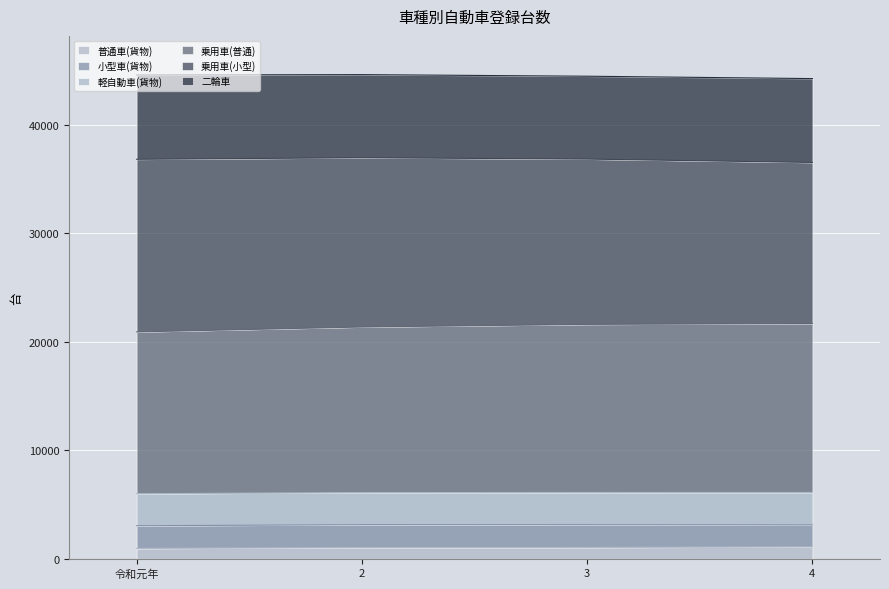

How many lines are shown in the chart?

6